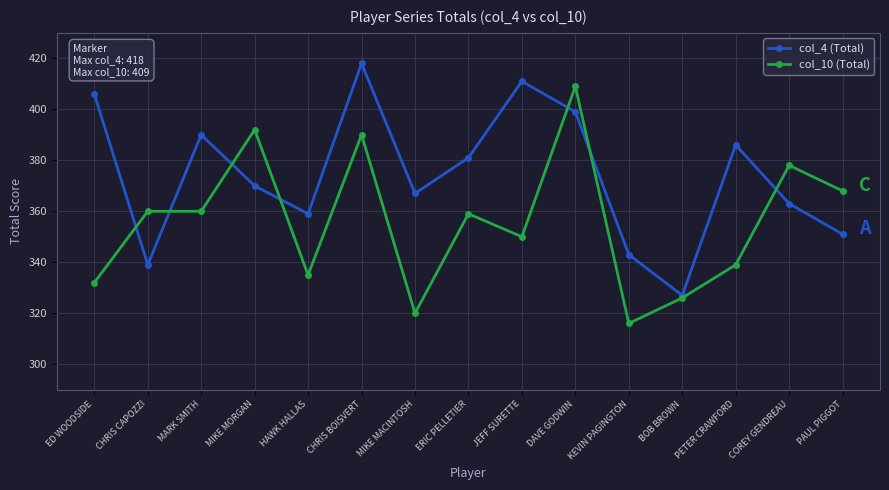

How many values in the col_10 (Total) series are below 359?

7